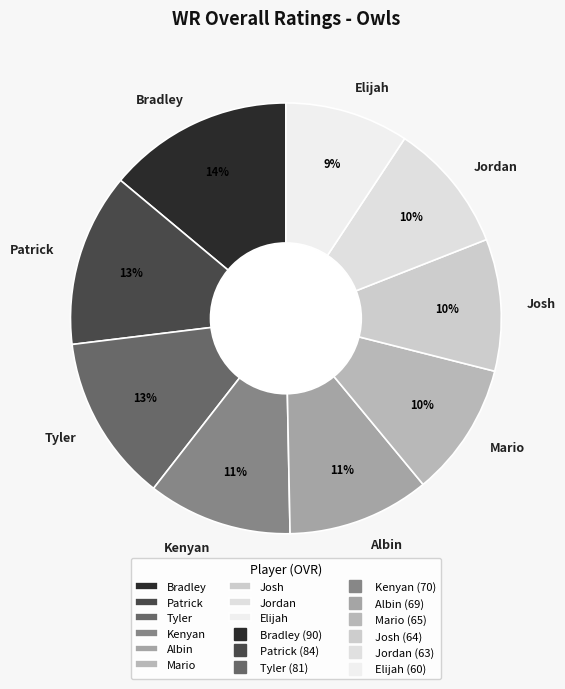

How many slices are in this pie chart?

9